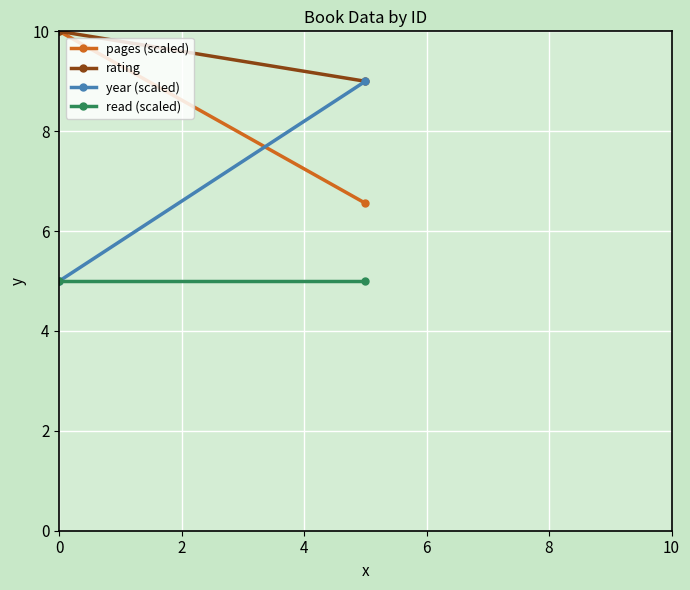

List the series in order of their overall mean, lowest first.

read (scaled), year (scaled), pages (scaled), rating